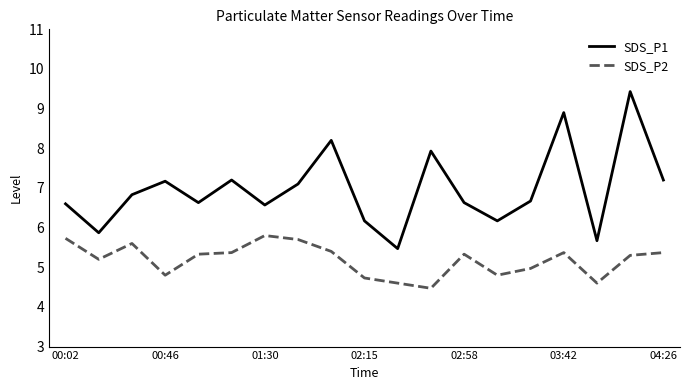

True or false: SDS_P1 and SDS_P2 intersect in this chart.

False